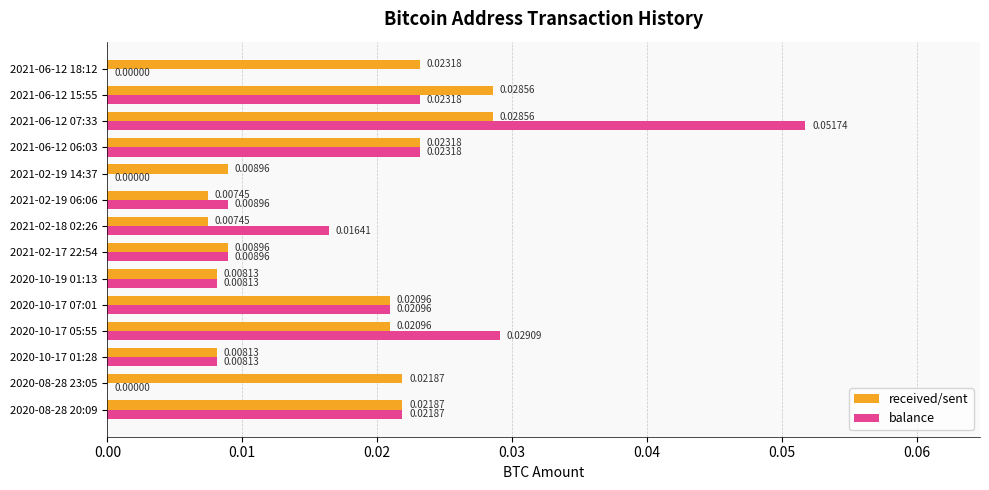

At which category is the sum across all series the highest?

2021-06-12 07:33